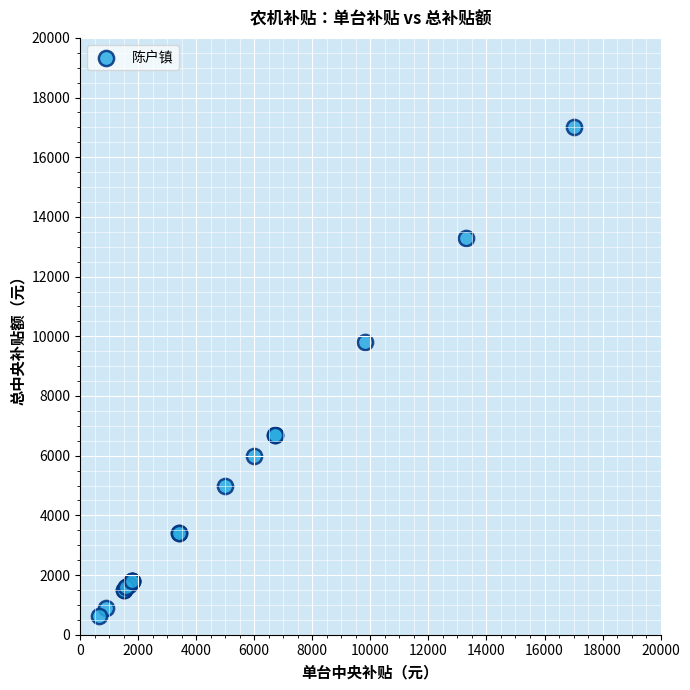

What Y value in the scatter plot is closest to 8820?

9800